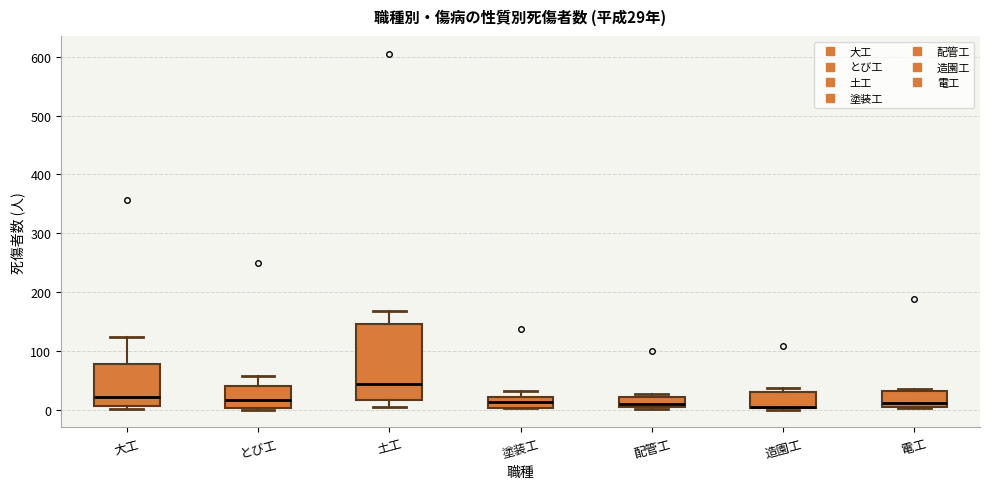

Which box is the tallest, from its lower edge to its upper edge?

土工